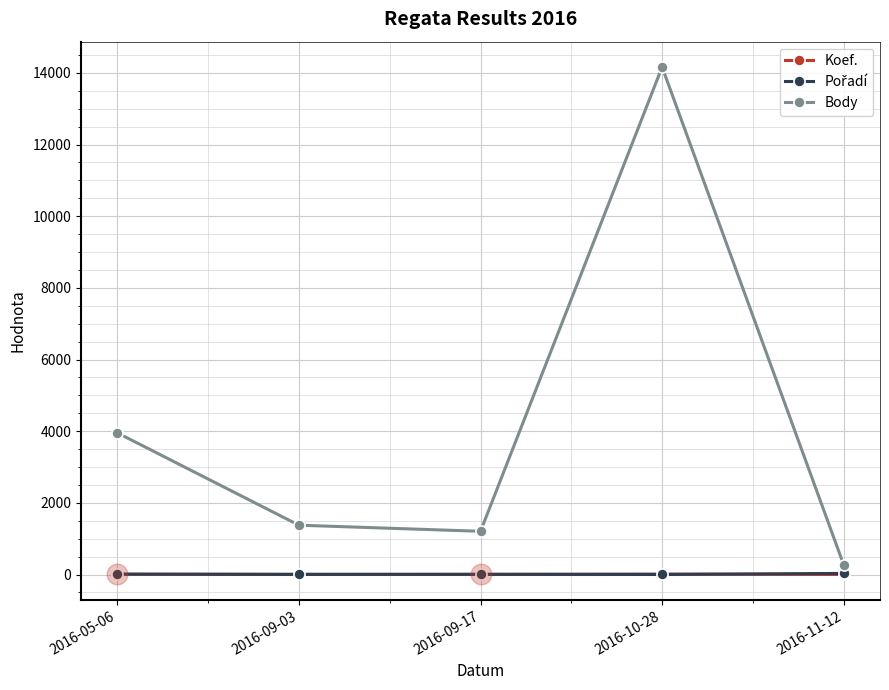

At which category does the chart reach its peak across all series?

2016-10-28